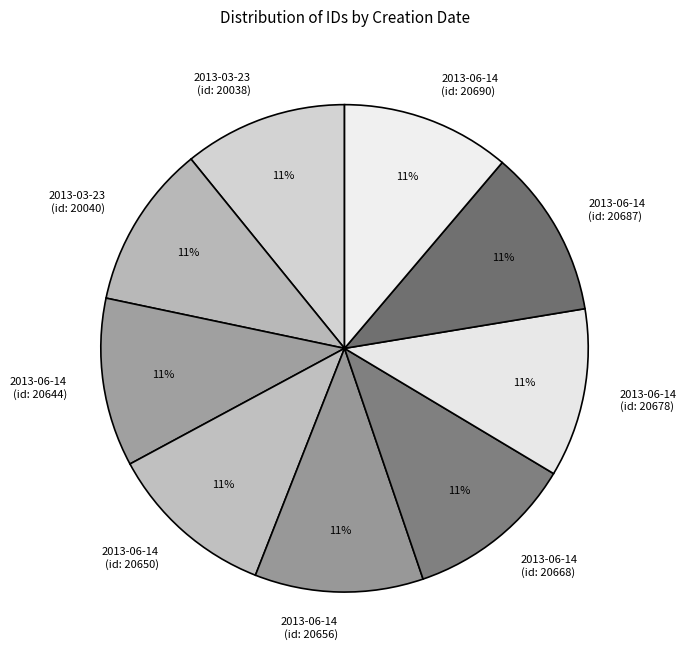

The 2013-06-14 (id: 20678) slice represents 11% of the pie. True or false?

True